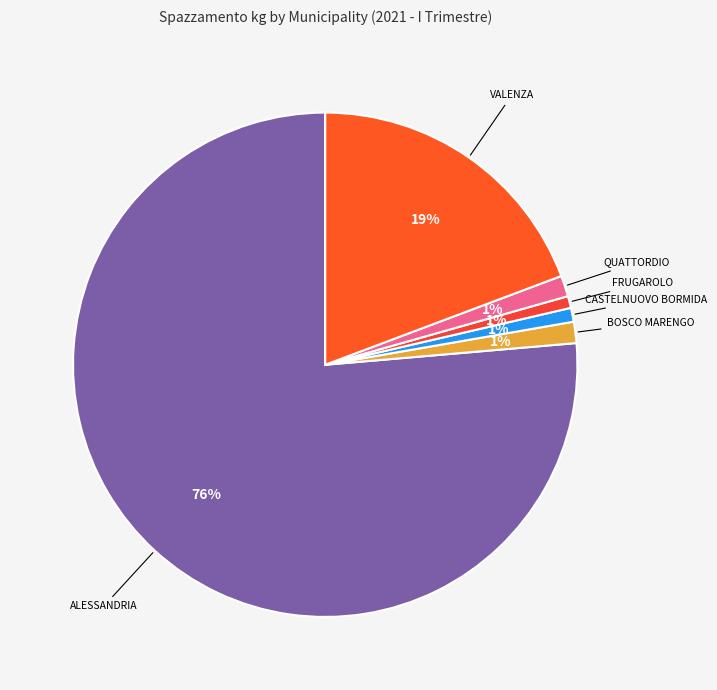

Is there a majority slice in this chart?

Yes